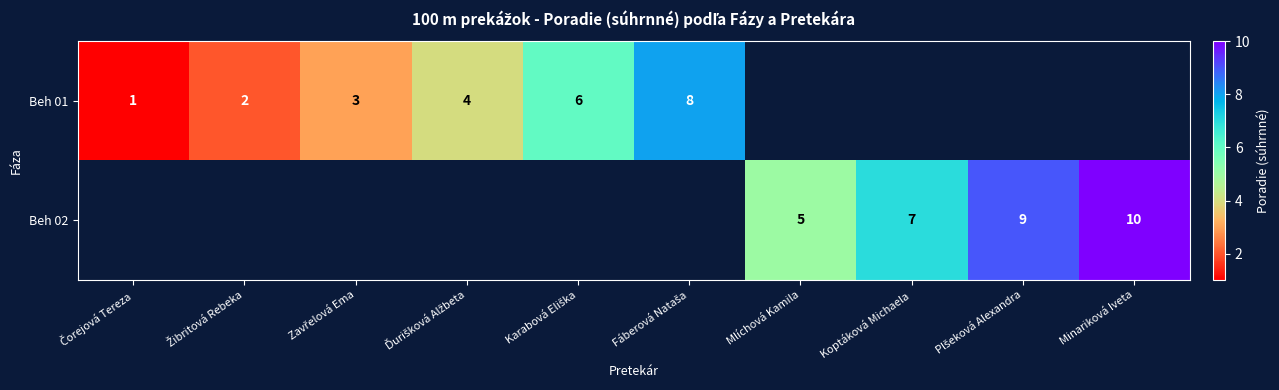

The Beh 02 series shows 11 at Koptáková Michaela. True or false?

False